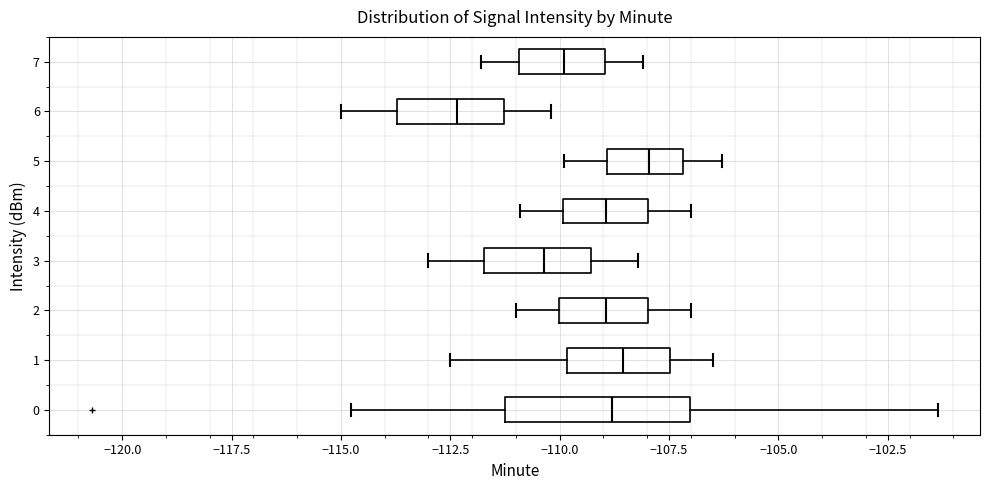

Comparing the boxes themselves (not the whiskers), which one is the widest?

0